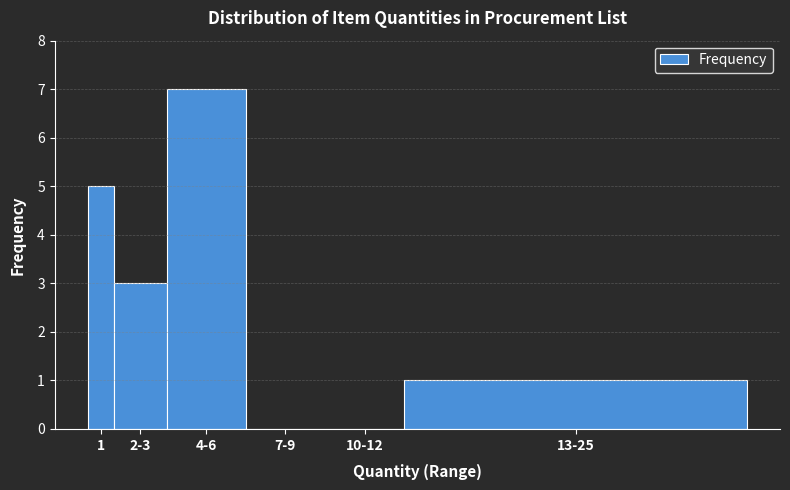

Reading left to right, transcribe all the data shown in this chart.

1=5	2-3=3	4-6=7	7-9=0	10-12=0	13-25=1